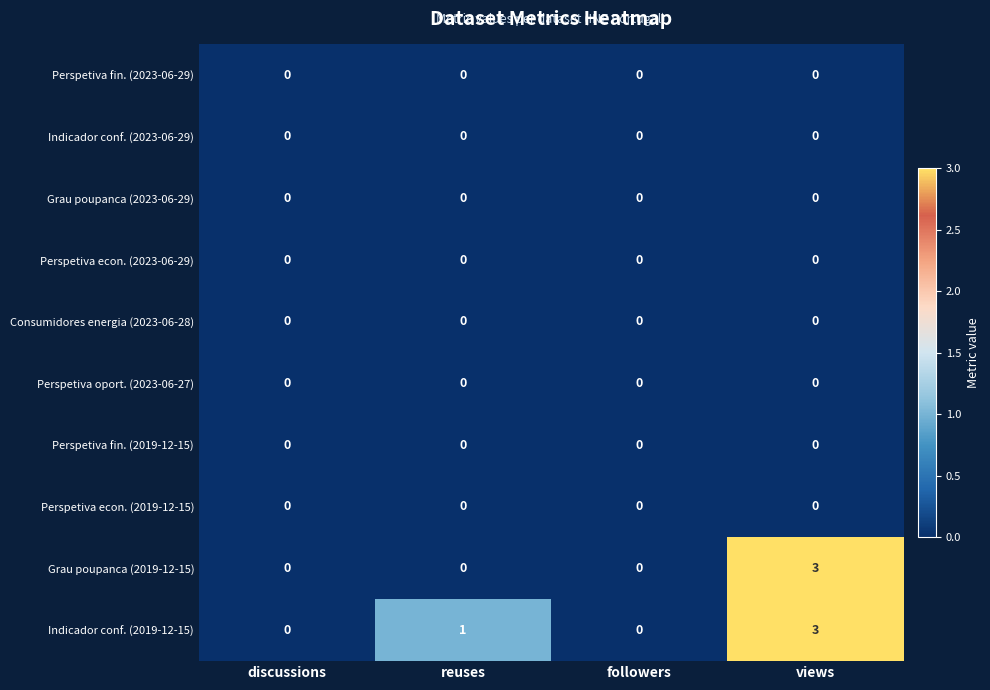

What is the greatest value displayed?

3